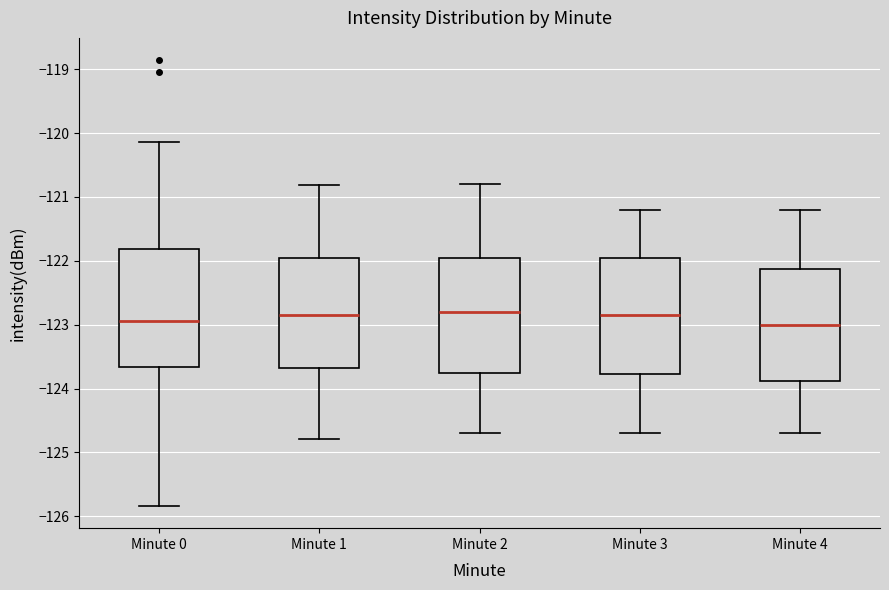

Where is the lower edge of the box for Minute 4 on the y-axis? The values are not printed on the chart, so give them approximately, as read against the axis.

-123.9